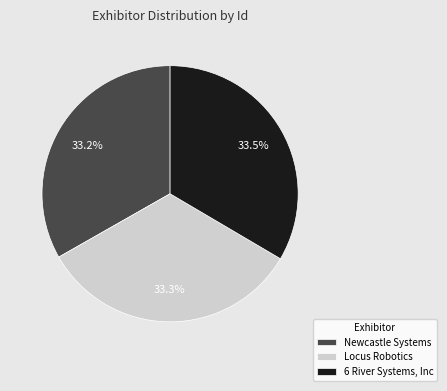

What is the ratio of the value at Locus Robotics to the value at 6 River Systems, Inc?

1.0